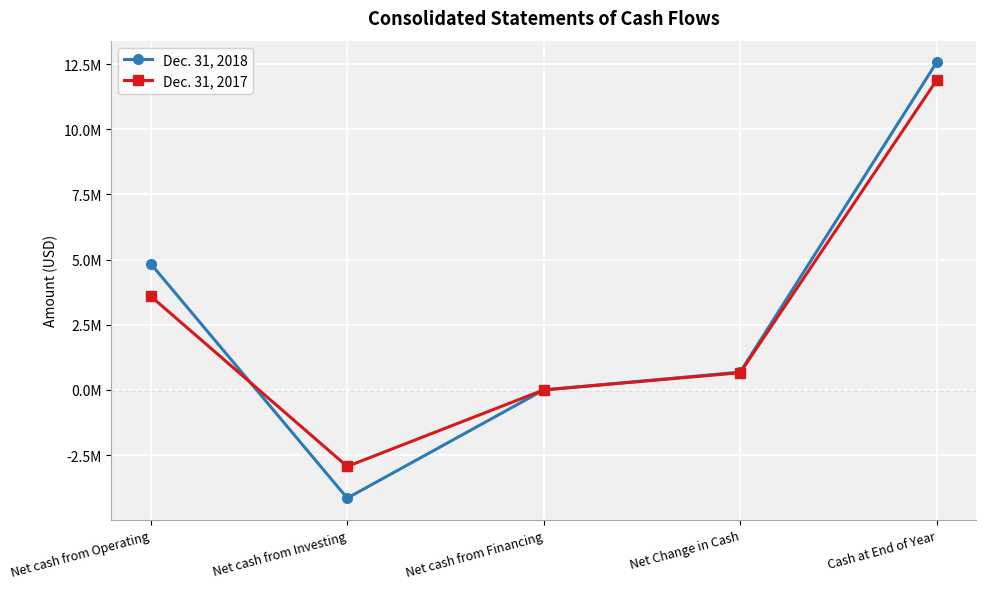

What are all the series names shown in the legend?

Dec. 31, 2018, Dec. 31, 2017